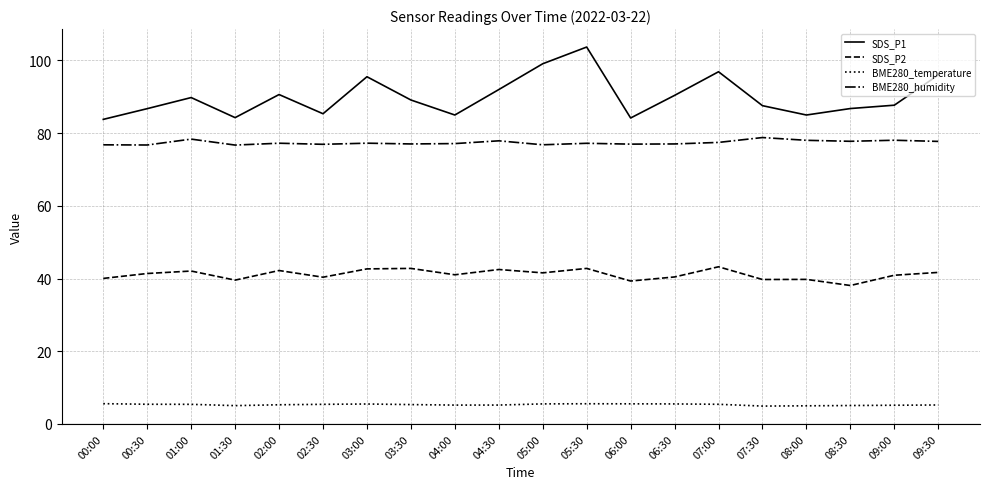

How many values in the SDS_P1 series are below 89?

10